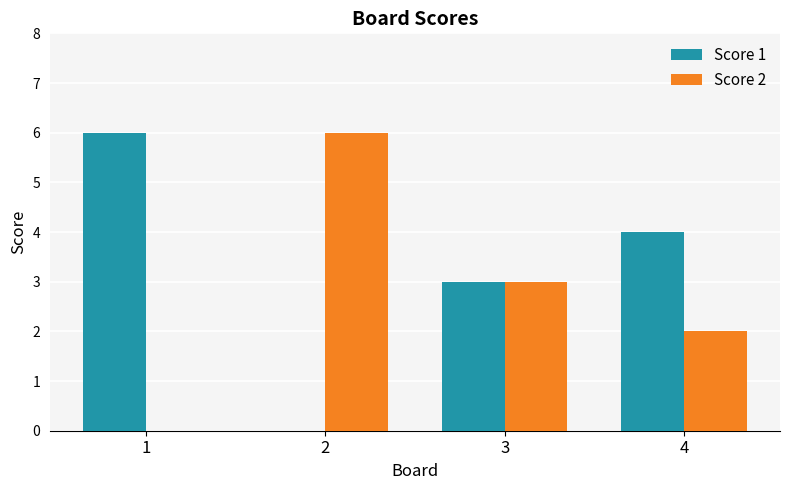

The value of Score 1 at 3 is 3. True or false?

True